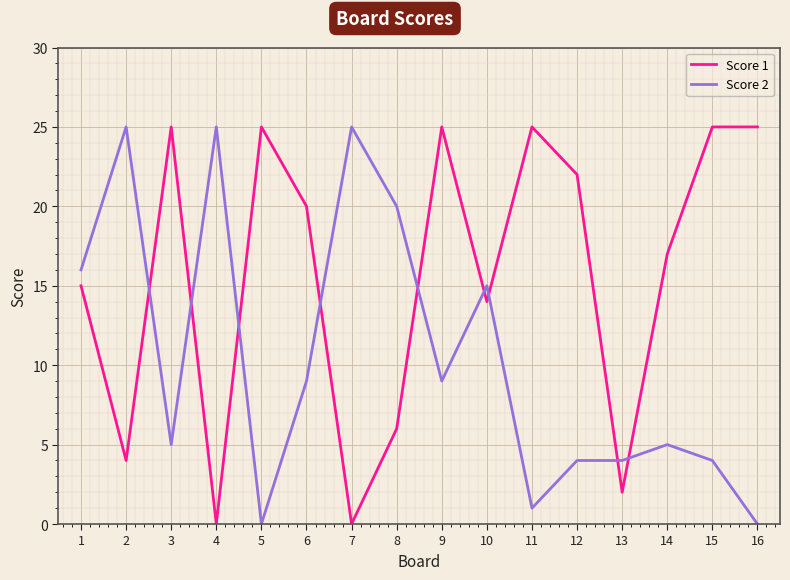

What is the difference between the Score 2 values at 4 and 6?

16